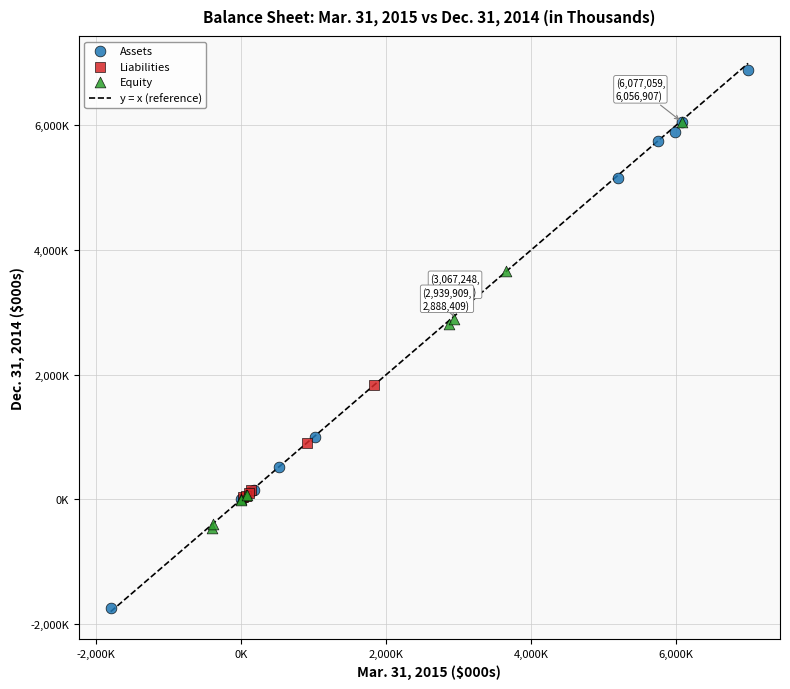

Which series contains the lowest Y value?

Assets